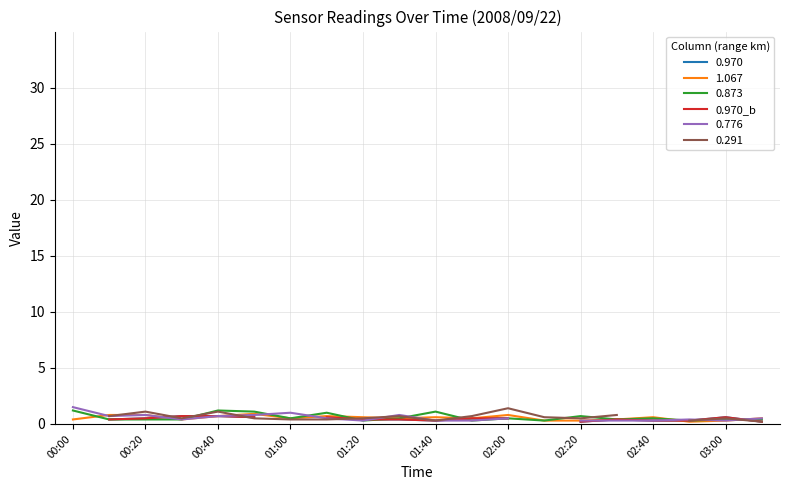

What is the maximum value for 1.067?

0.9